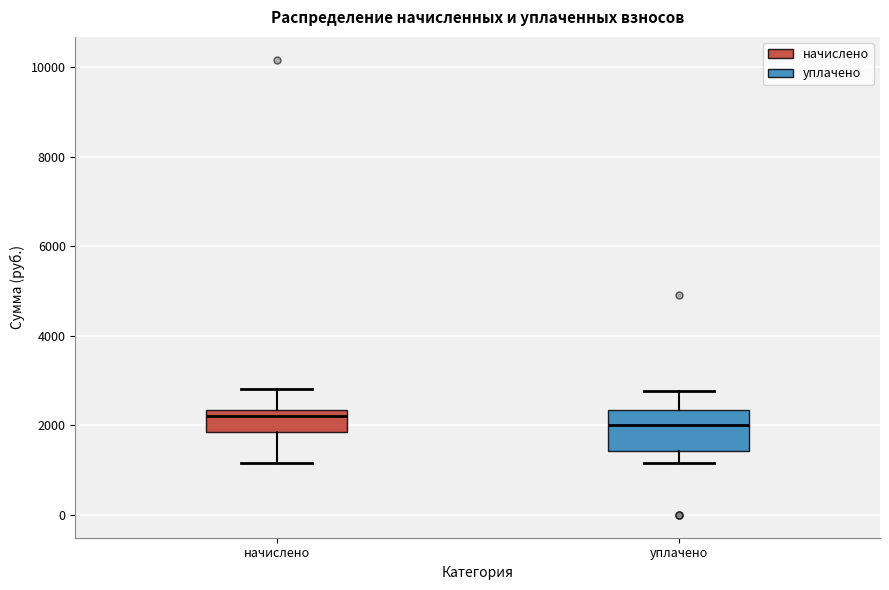

Reading left to right, read every box against the y-axis: the position of its median line, the range the box covers, and the ends of its whiskers. The values are not printed on the chart, so give them approximately, as read against the axis.

начислено: median 2200, box 1800 to 2400, whiskers 1200 to 2800
уплачено: median 2000, box 1400 to 2400, whiskers 1200 to 2800